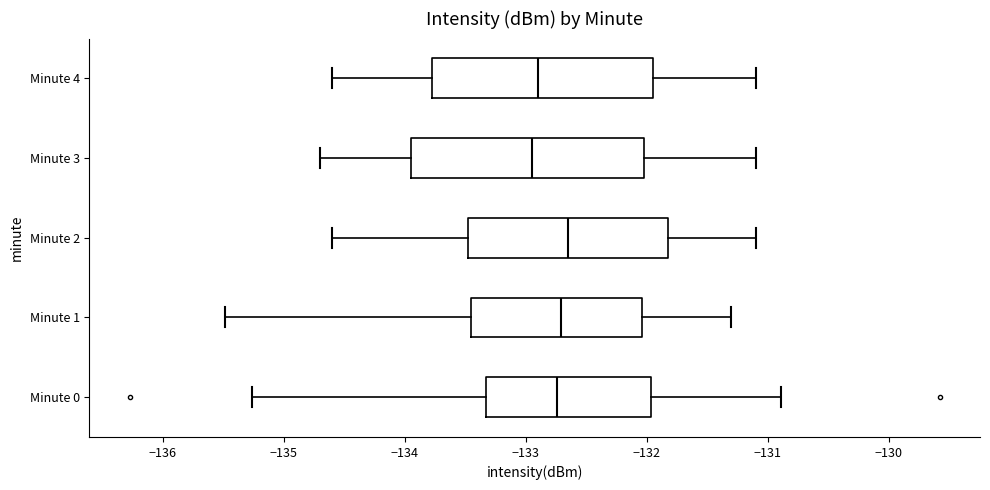

Where does the left whisker of the box for Minute 2 end on the x-axis? The values are not printed on the chart, so give them approximately, as read against the axis.

-134.6